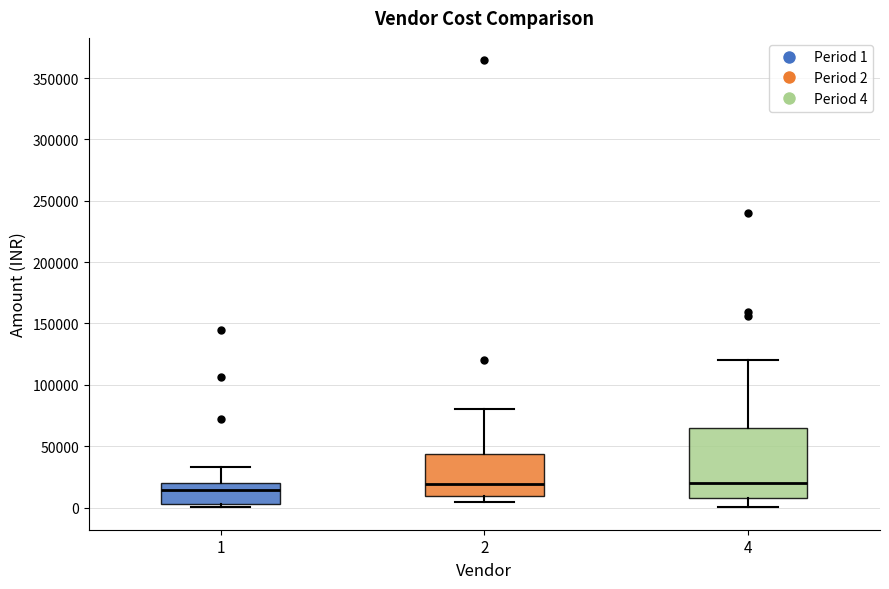

Which box has the lowest median line?

1